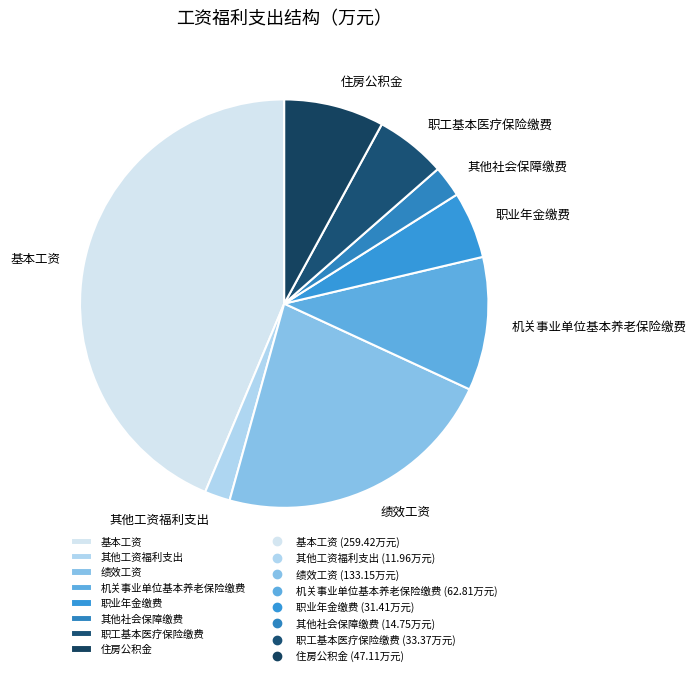

Which slice is the largest?

基本工资